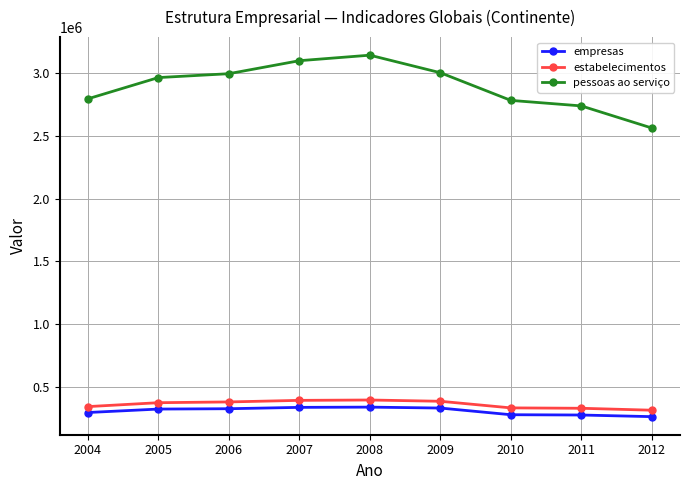

Which series has the largest range (max minus min)?

pessoas ao serviço